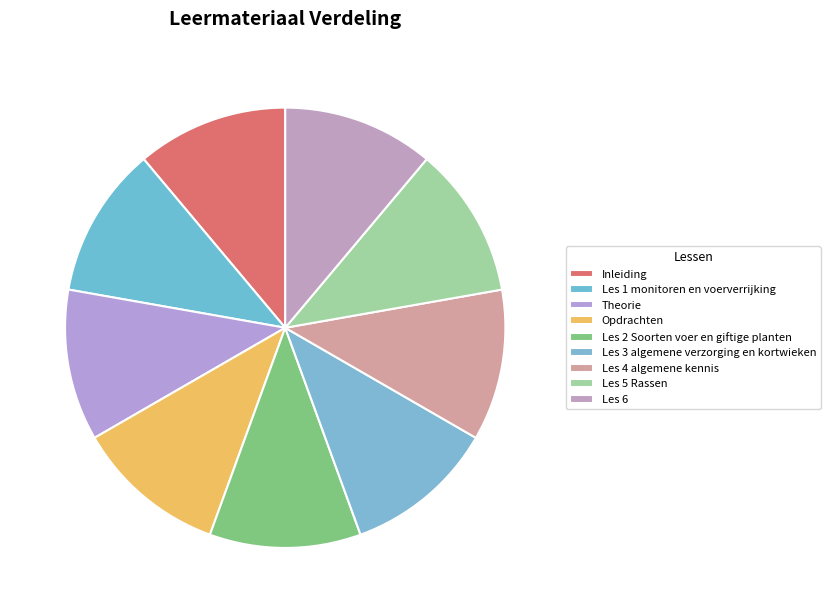

How many slices are in this pie chart?

9